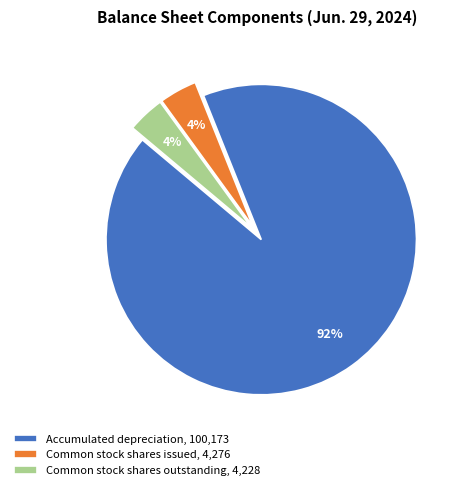

Count the number of slices in the pie.

3